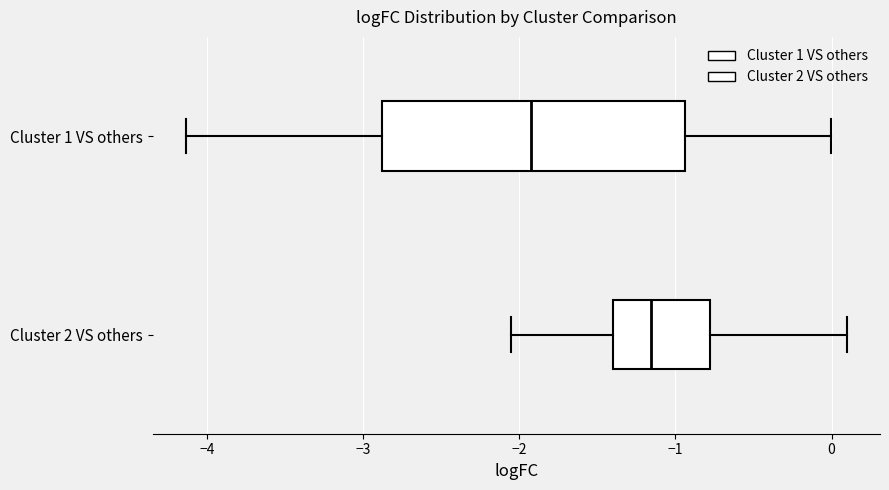

Reading bottom to top, read every box against the x-axis: the position of its median line, the range the box covers, and the ends of its whiskers. The values are not printed on the chart, so give them approximately, as read against the axis.

Cluster 2 VS others: median -1.2, box -1.4 to -0.8, whiskers -2.1 to 0.1
Cluster 1 VS others: median -1.9, box -2.9 to -0.9, whiskers -4.1 to 0.0